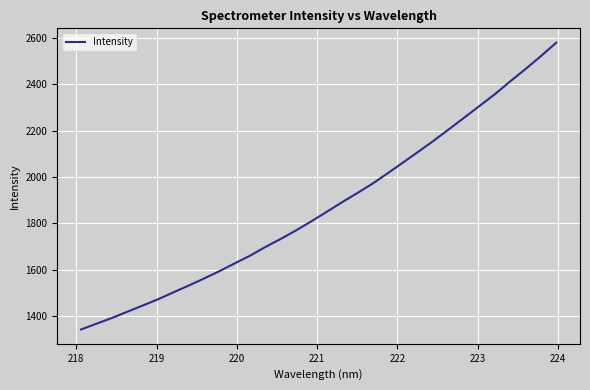

What is the difference between the maximum and minimum values?

1238.7